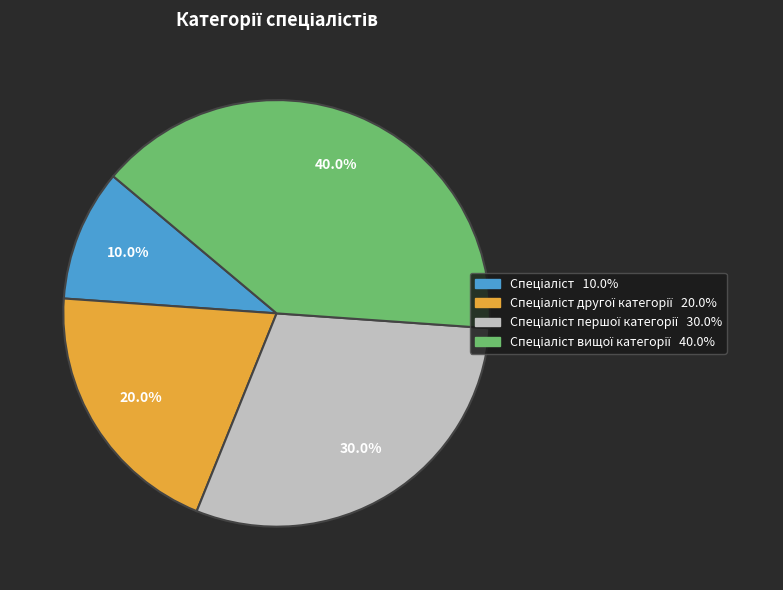

Is there a majority slice in this chart?

No